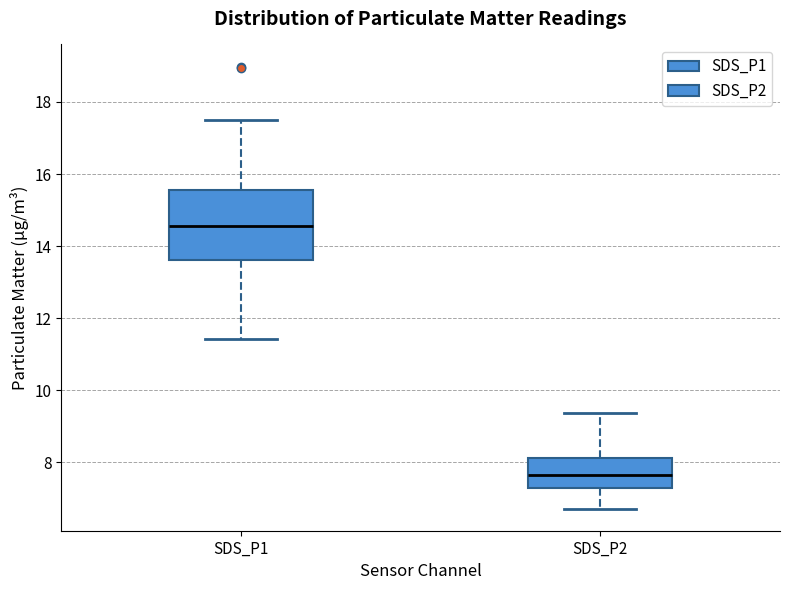

Where is the lower edge of the box for SDS_P2 on the y-axis? The values are not printed on the chart, so give them approximately, as read against the axis.

7.2